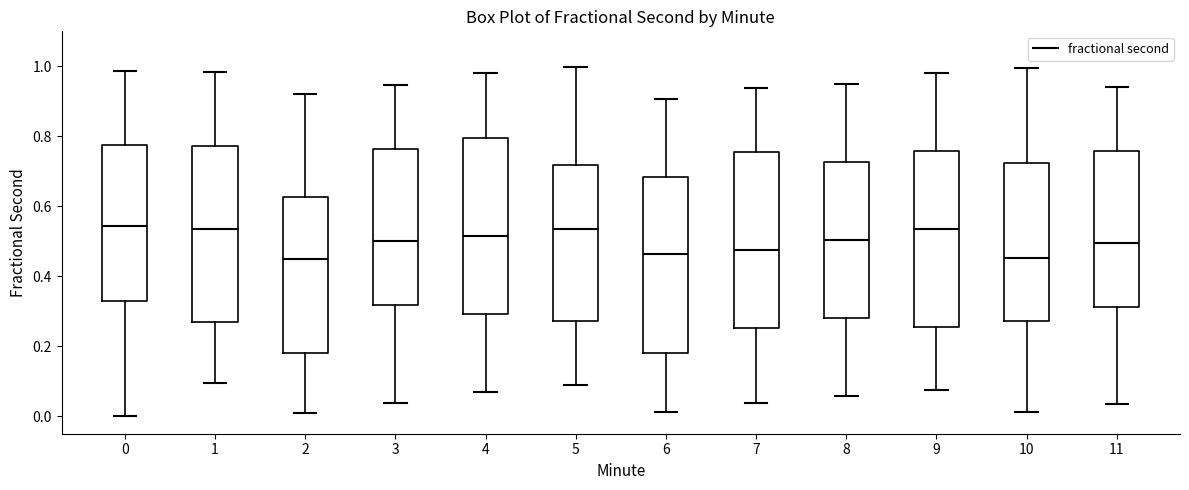

Reading left to right, transcribe this box plot: for each box, give where its median line is, the range the box spans, and where its two whiskers end, as read against the y-axis. The values are not printed on the chart, so give them approximately, as read against the axis.

0: median 0.54, box 0.32 to 0.78, whiskers 0.00 to 0.98
1: median 0.54, box 0.26 to 0.78, whiskers 0.10 to 0.98
2: median 0.44, box 0.18 to 0.62, whiskers 0.00 to 0.92
3: median 0.50, box 0.32 to 0.76, whiskers 0.04 to 0.94
4: median 0.52, box 0.30 to 0.80, whiskers 0.06 to 0.98
5: median 0.54, box 0.28 to 0.72, whiskers 0.08 to 1.00
6: median 0.46, box 0.18 to 0.68, whiskers 0.02 to 0.90
7: median 0.48, box 0.26 to 0.76, whiskers 0.04 to 0.94
8: median 0.50, box 0.28 to 0.72, whiskers 0.06 to 0.94
9: median 0.54, box 0.26 to 0.76, whiskers 0.08 to 0.98
10: median 0.46, box 0.28 to 0.72, whiskers 0.02 to 1.00
11: median 0.50, box 0.32 to 0.76, whiskers 0.04 to 0.94